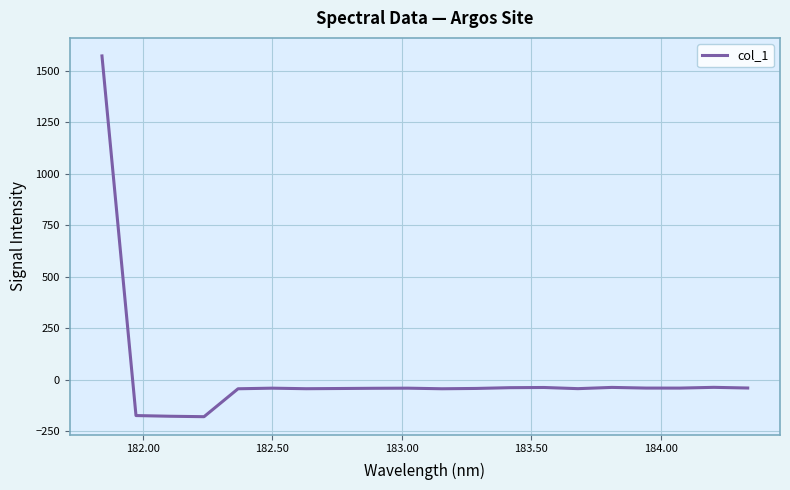

What is the smallest value displayed?

-180.0